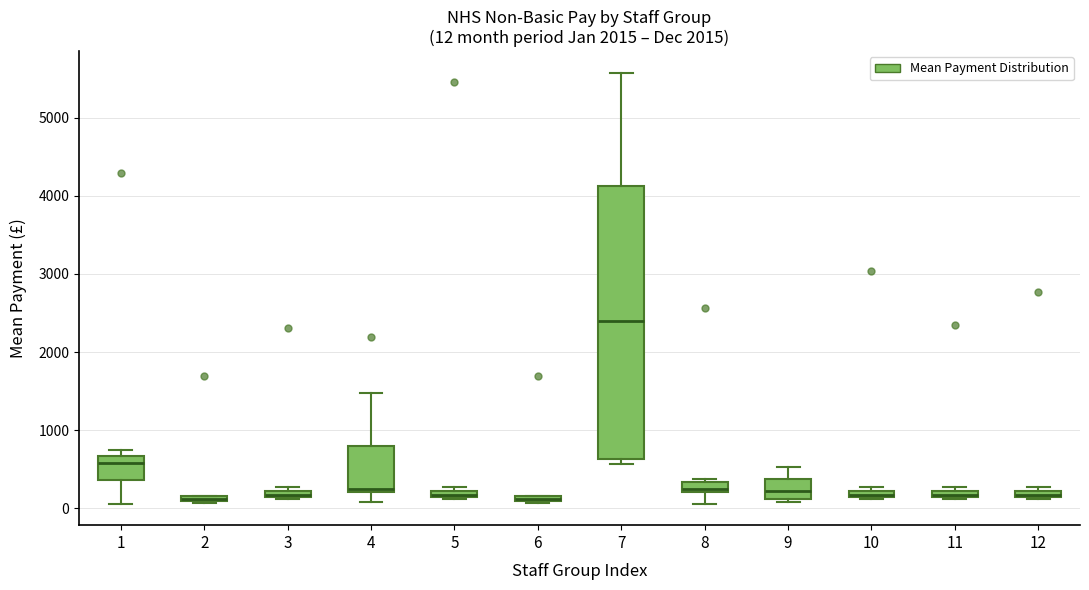

Comparing the boxes themselves (not the whiskers), which one is the tallest?

7